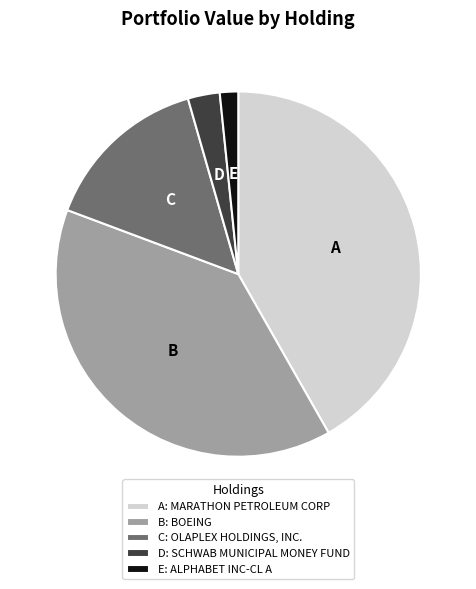

Does any single category account for the majority?

No